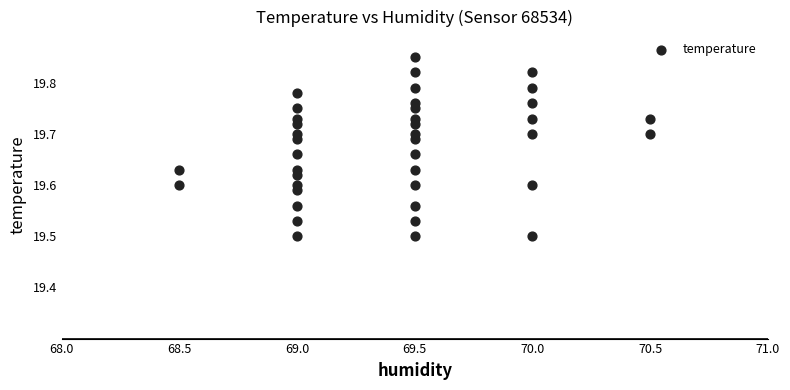

What is the range of X values (max minus min)?

2.0